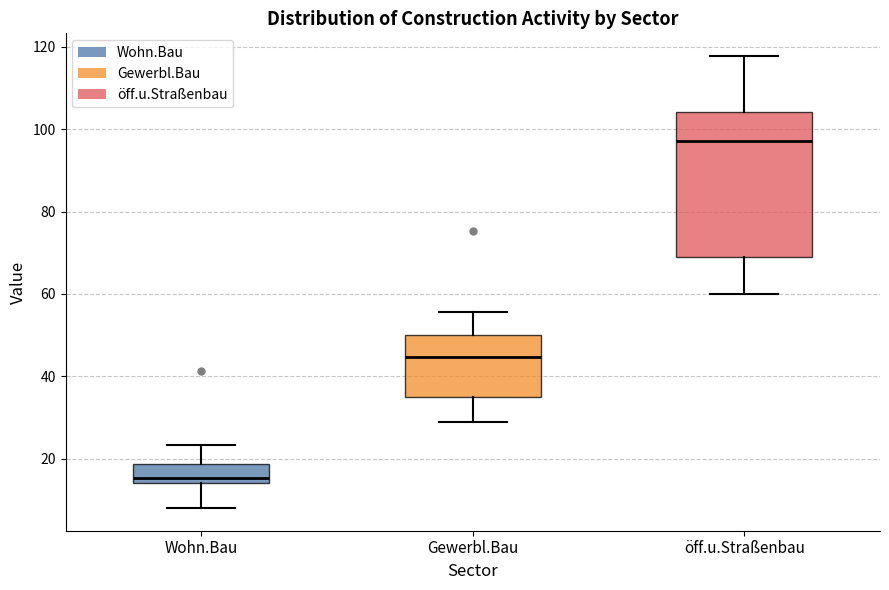

Which box has the lowest median line?

Wohn.Bau